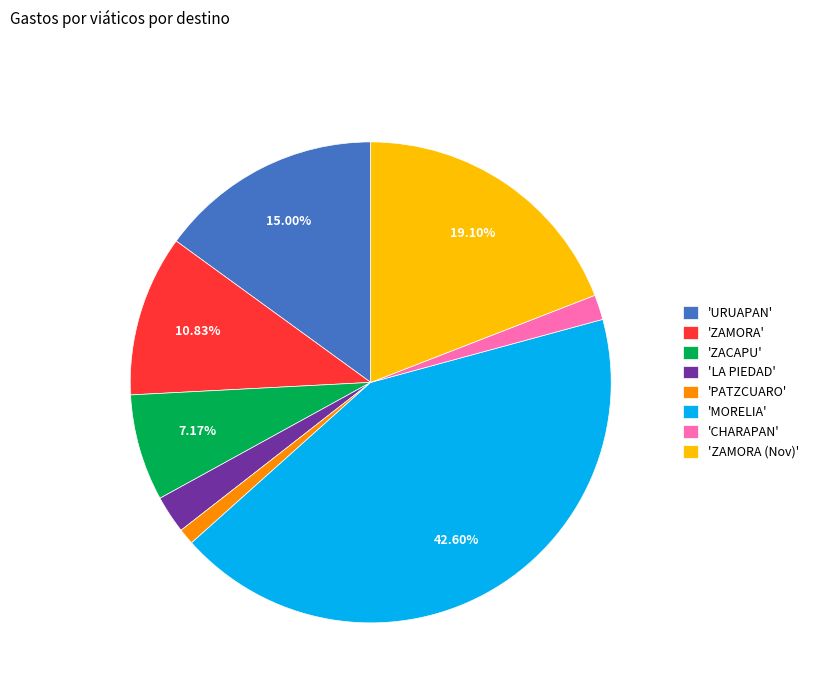

Between 'ZAMORA (Nov)' and 'PATZCUARO', which is larger?

'ZAMORA (Nov)'